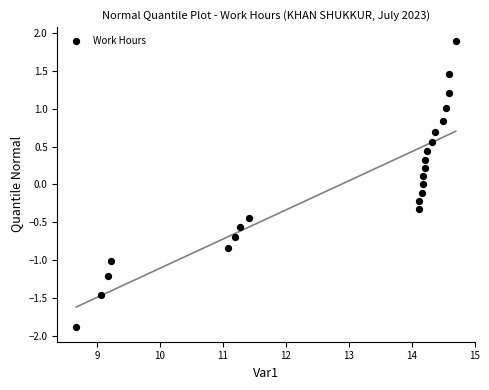

What is the range of Y values (max minus min)?

3.8